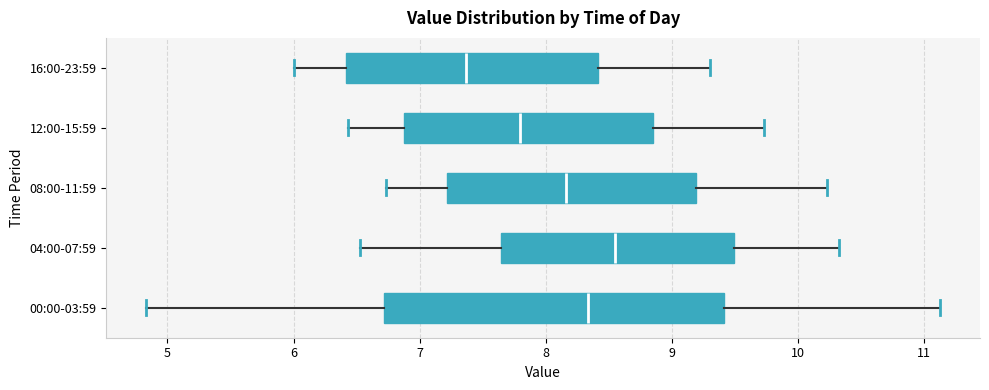

Which box has the furthest to the right median line?

04:00-07:59